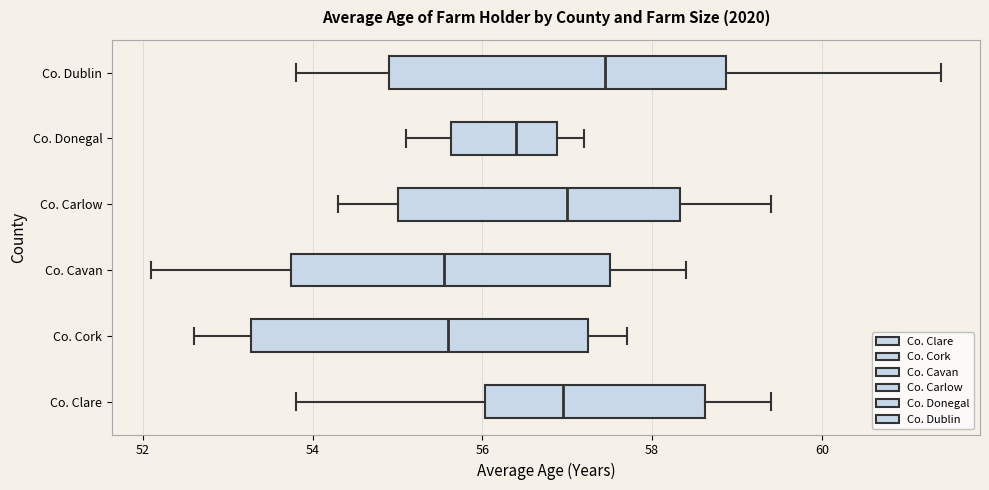

Which box has the furthest to the right median line?

Co. Dublin